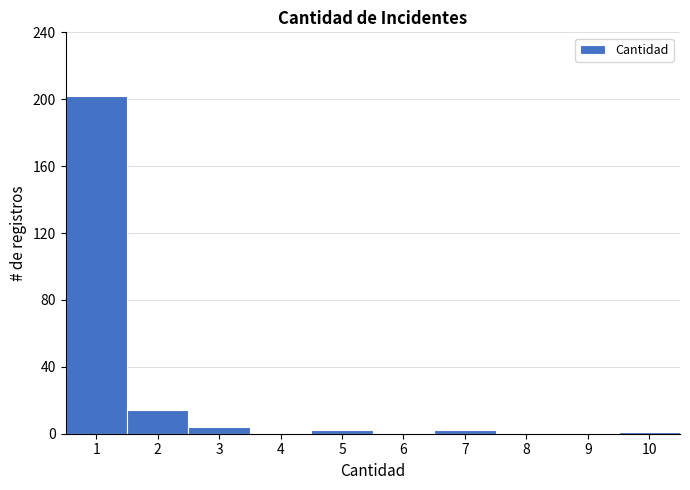

Reading left to right, extract all data points from this chart.

1=202	2=14	3=4	4=0	5=2	6=0	7=2	8=0	9=0	10=1